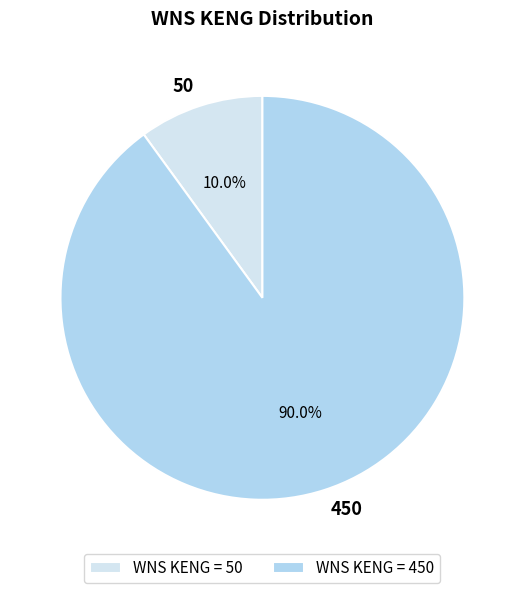

Is it true that 450 is 90% of the pie?

True